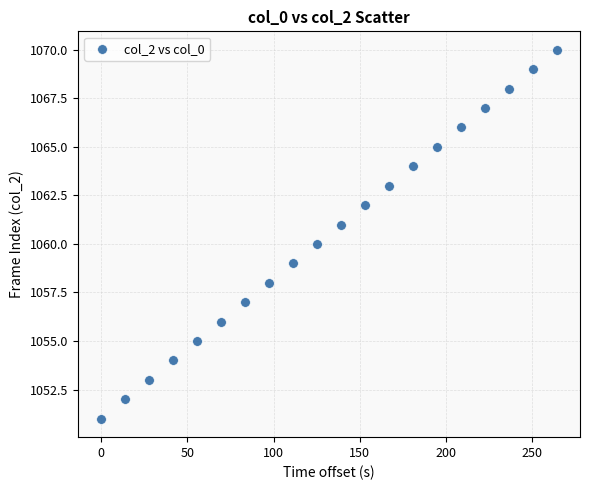

What is the range of Y values (max minus min)?

19